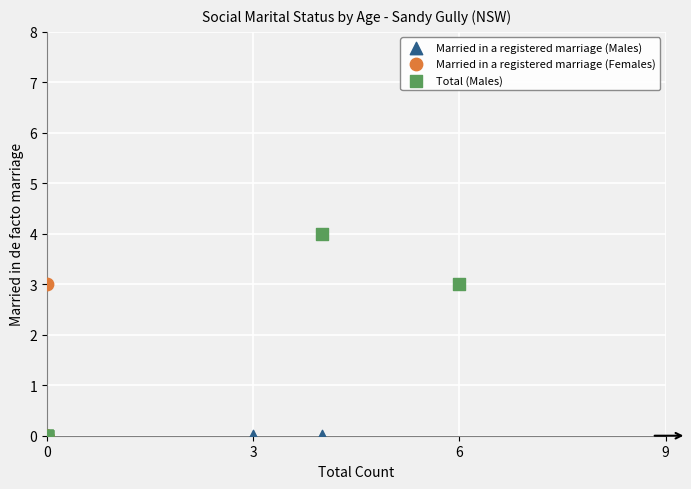

What are all the series names shown in the legend?

Married in a registered marriage (Males), Married in a registered marriage (Females), Total (Males)